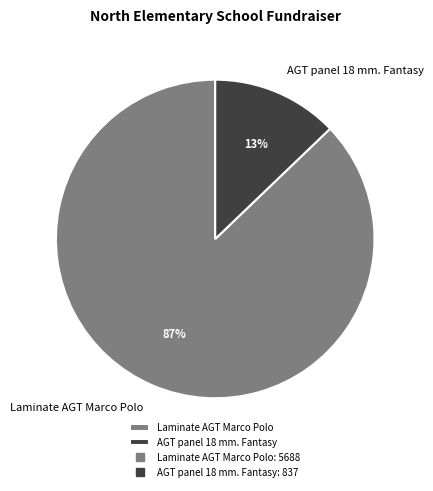

To the nearest percent, what is the difference between the largest and smallest slice percentages?

74%